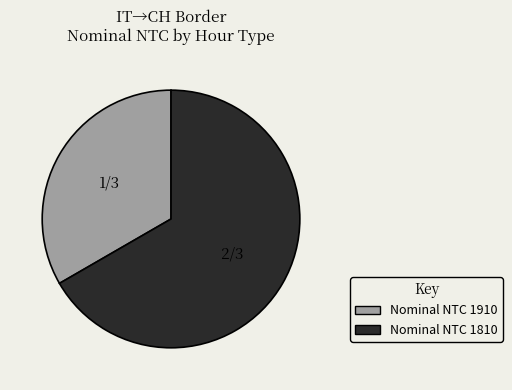

The Nominal NTC 1810 slice represents 77% of the pie. True or false?

False